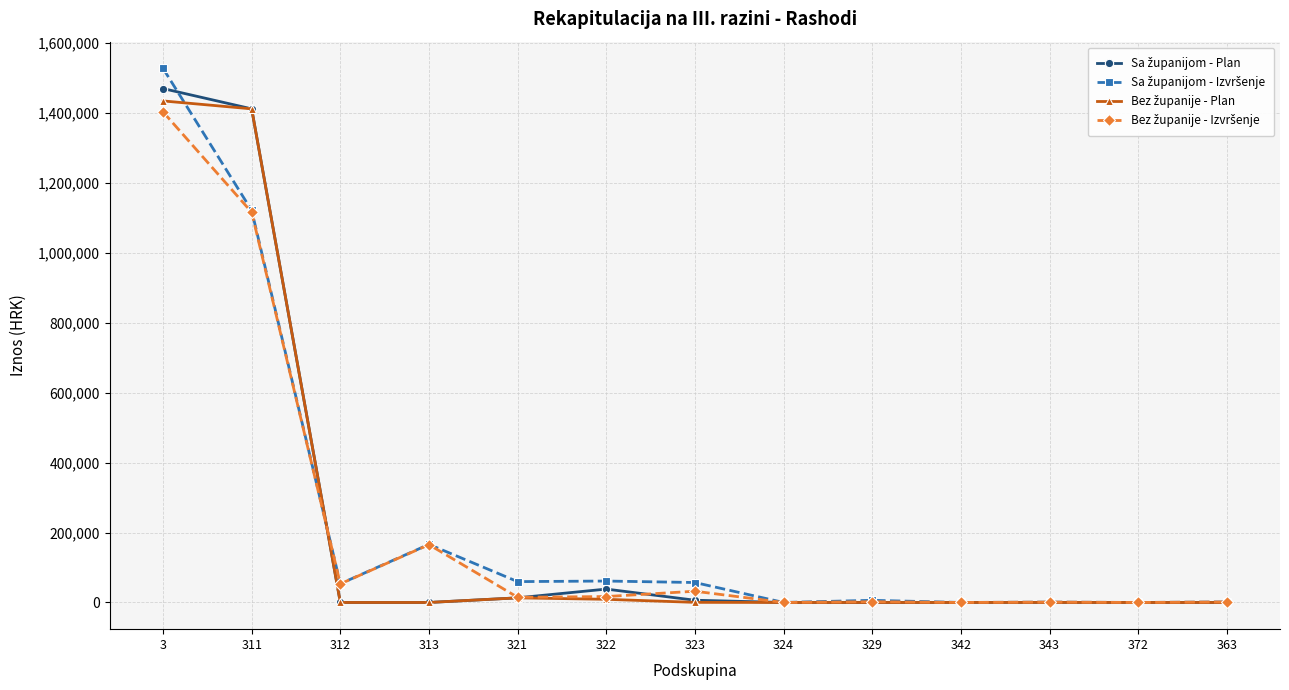

At which category is the sum across all series the highest?

3